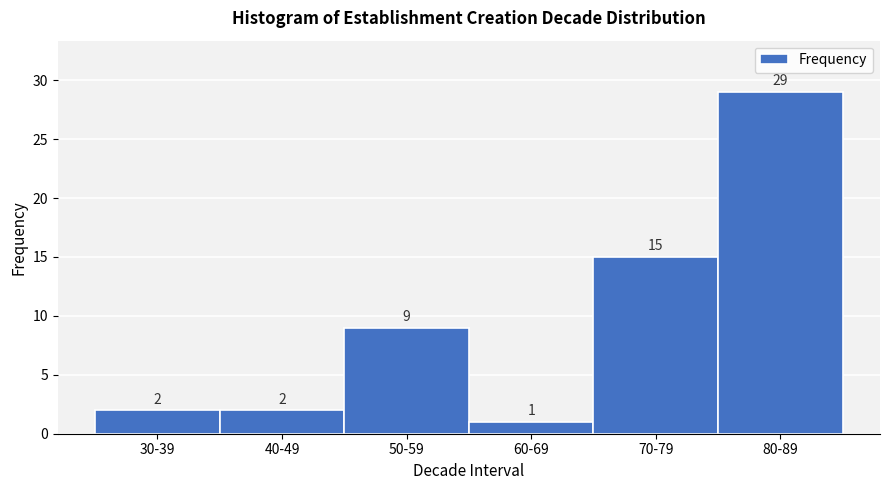

Reading left to right, transcribe all the data shown in this chart.

30-39=2	40-49=2	50-59=9	60-69=1	70-79=15	80-89=29